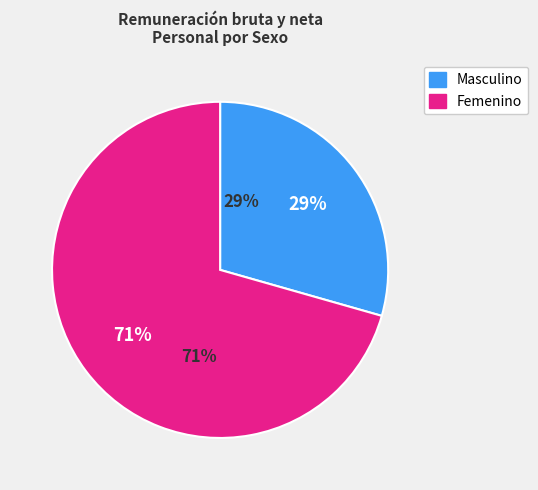

What percentage is the Masculino slice, to the nearest percent?

29%